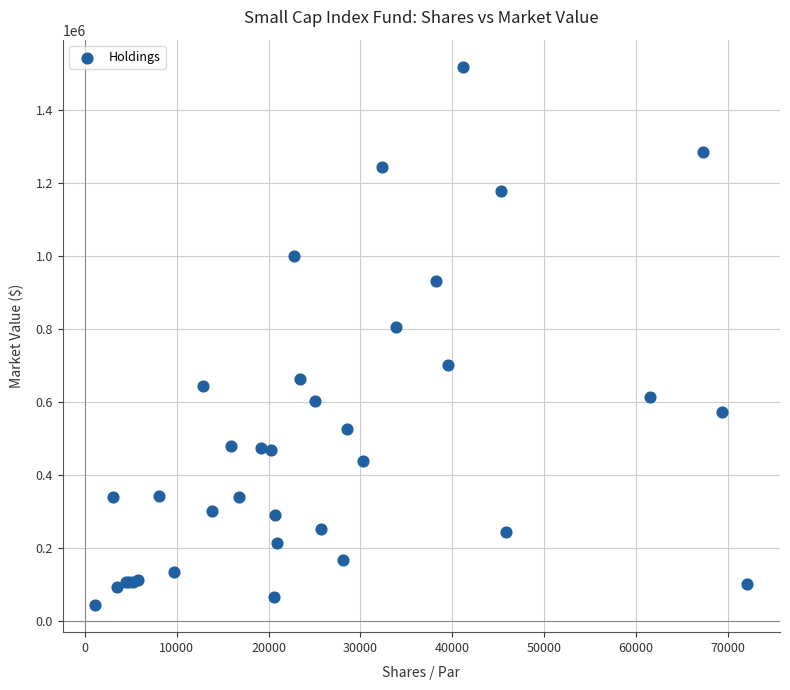

What Y value in the scatter plot is closest to 781521?

807336.6